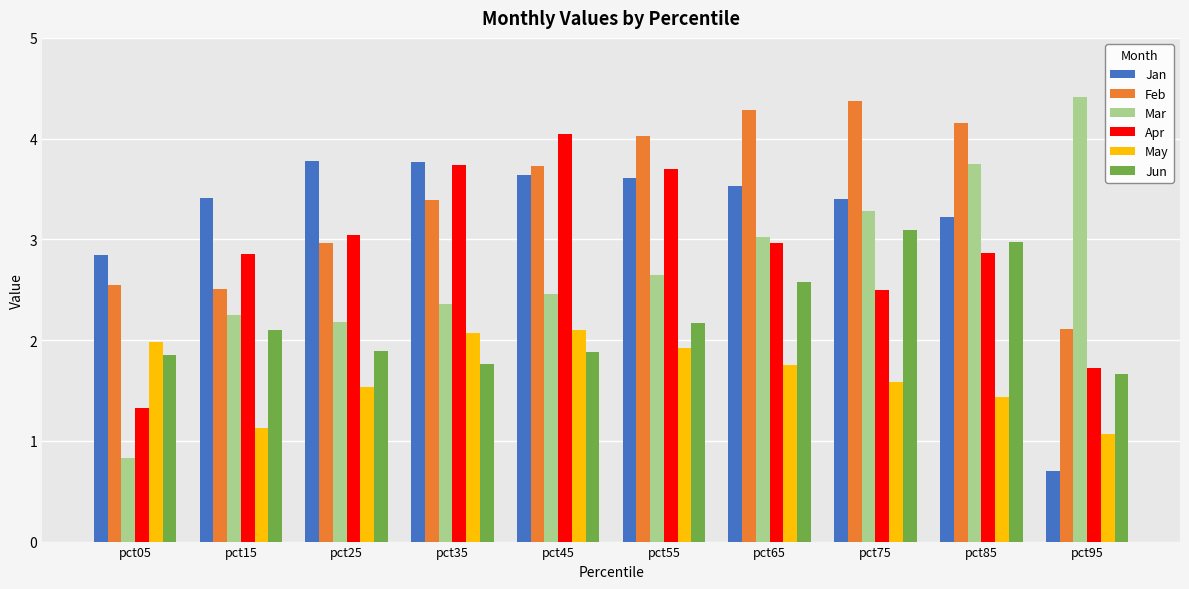

What is the difference between the highest and lowest values at pct35?

2.0